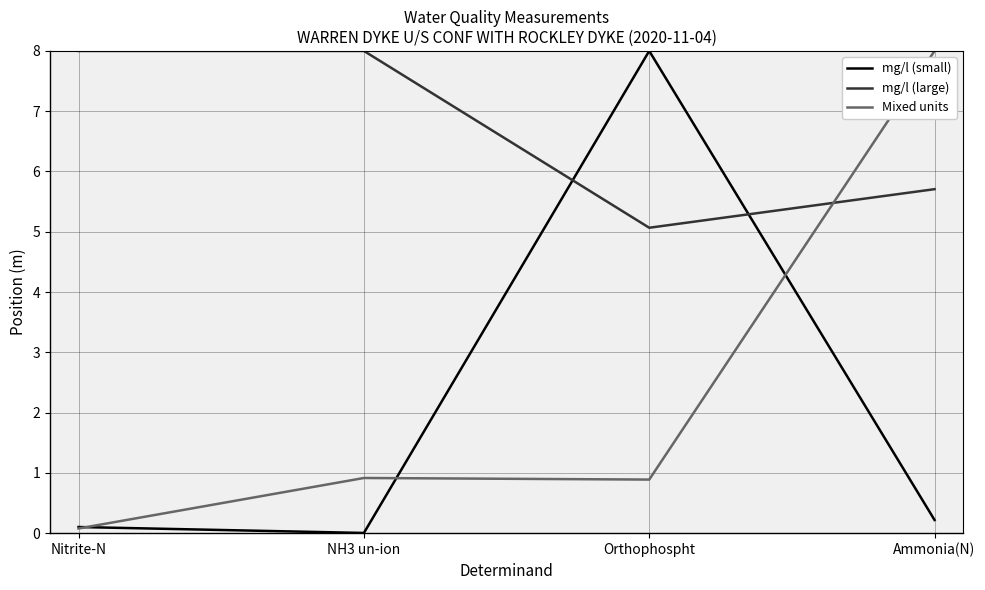

Between Nitrite-N and Ammonia(N), which series saw the biggest shift?

Mixed units